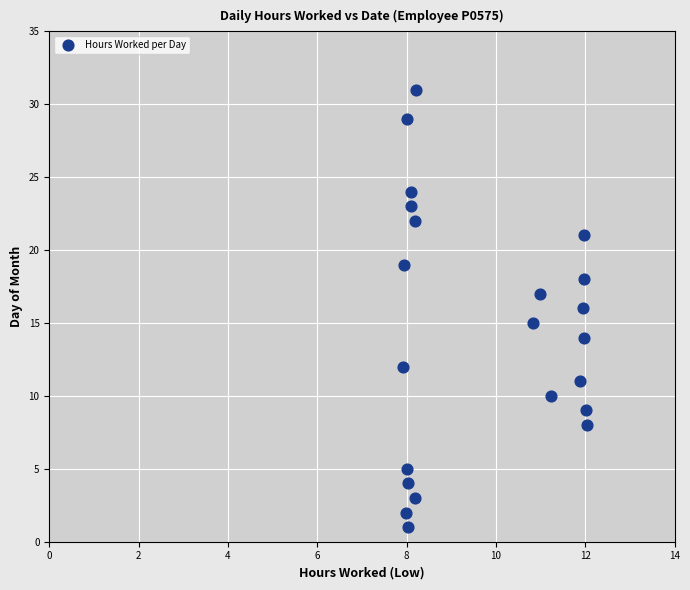

What is the range of Y values (max minus min)?

30